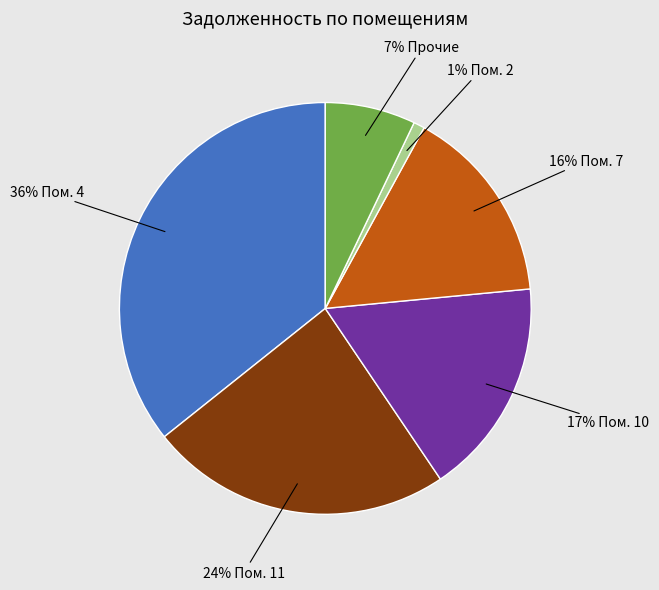

Does any single category account for the majority?

No